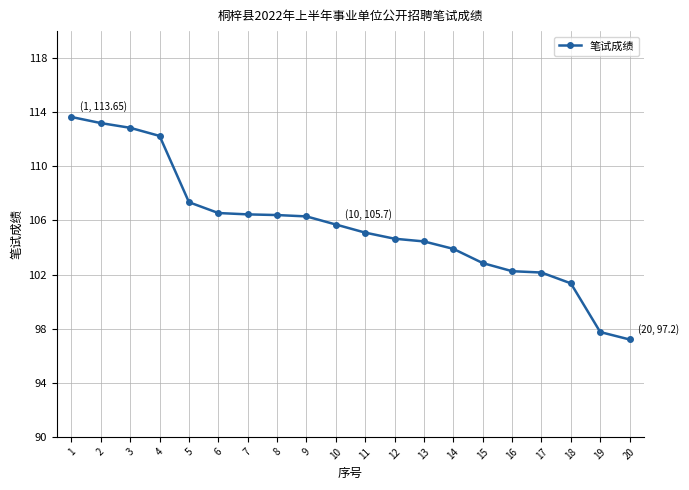

Where does the data first go above 105?

1